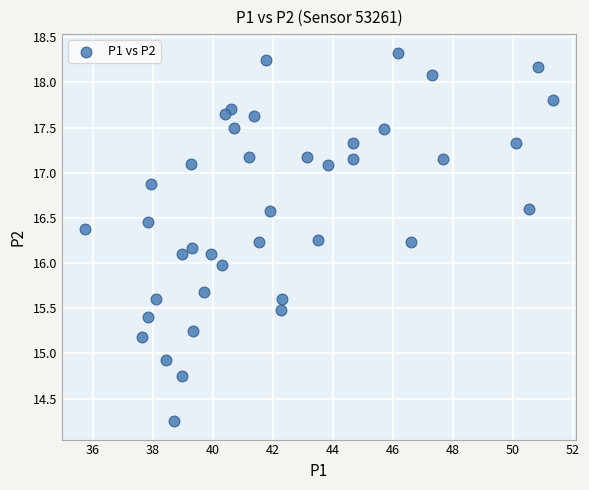

What is the range of Y values (max minus min)?

4.1